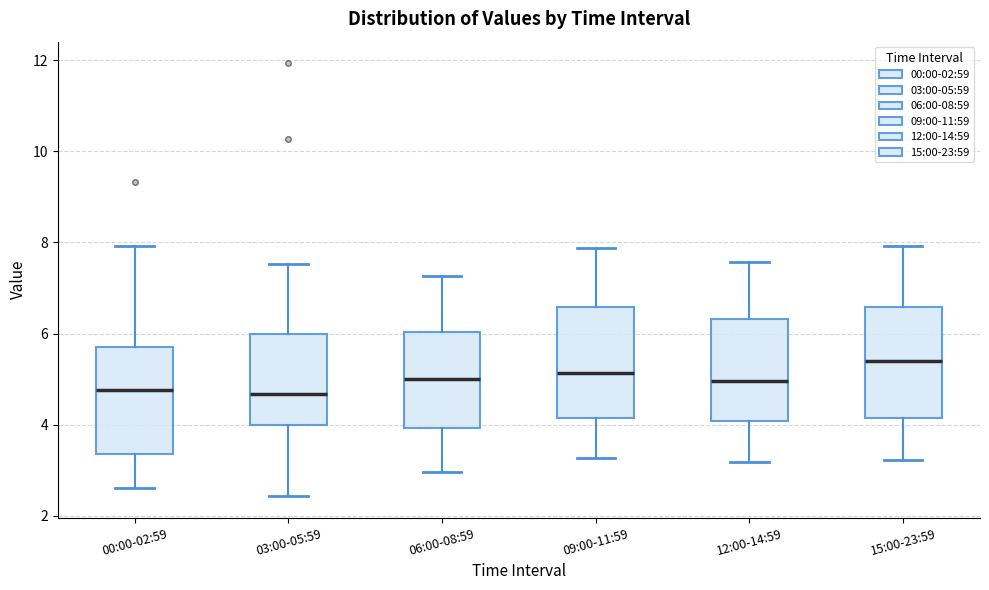

Reading left to right, read every box against the y-axis: the position of its median line, the range the box covers, and the ends of its whiskers. The values are not printed on the chart, so give them approximately, as read against the axis.

00:00-02:59: median 4.8, box 3.4 to 5.8, whiskers 2.6 to 8.0
03:00-05:59: median 4.6, box 4.0 to 6.0, whiskers 2.4 to 7.6
06:00-08:59: median 5.0, box 4.0 to 6.0, whiskers 3.0 to 7.2
09:00-11:59: median 5.2, box 4.2 to 6.6, whiskers 3.2 to 7.8
12:00-14:59: median 5.0, box 4.0 to 6.4, whiskers 3.2 to 7.6
15:00-23:59: median 5.4, box 4.2 to 6.6, whiskers 3.2 to 8.0